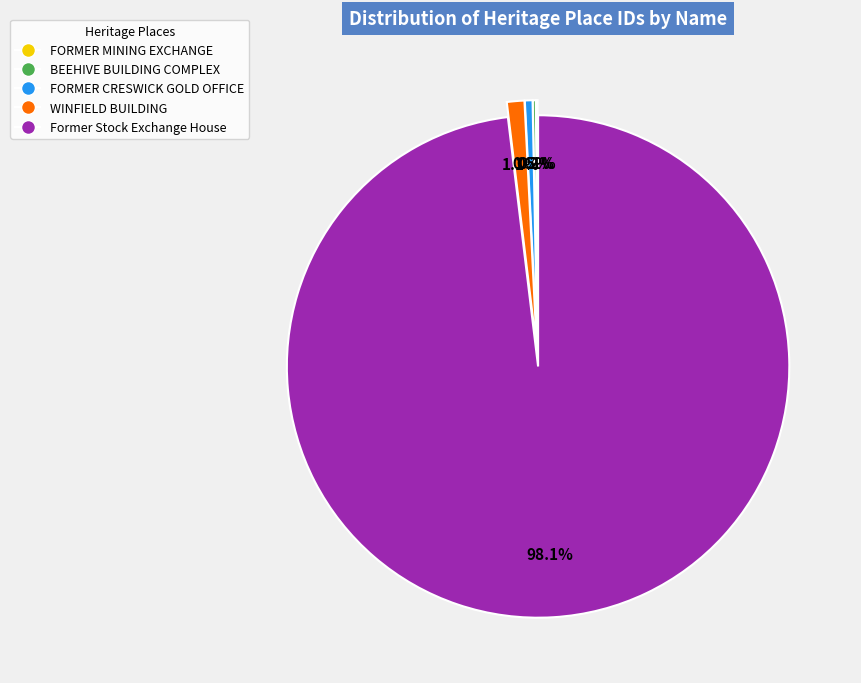

Between FORMER CRESWICK GOLD OFFICE and Former Stock Exchange House, which is larger?

Former Stock Exchange House